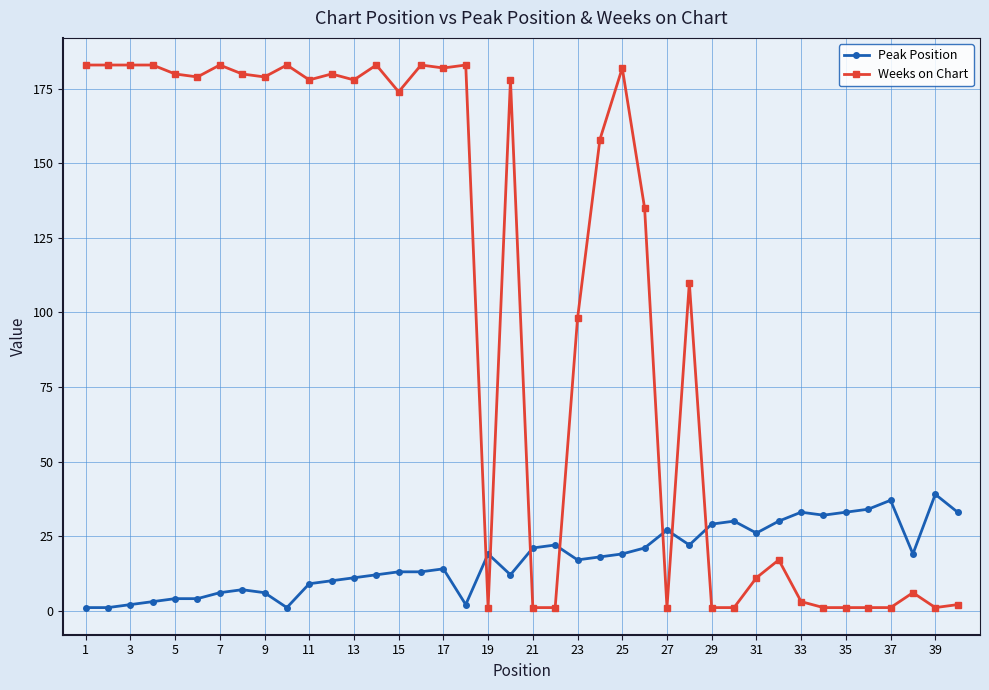

What is the greatest value displayed?

183